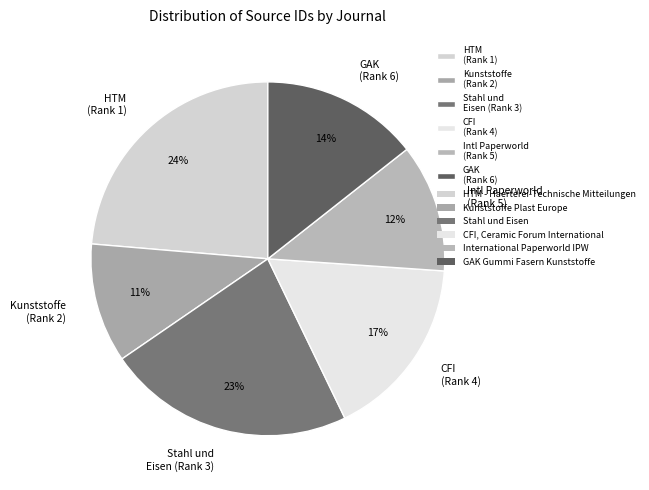

How many slices are in this pie chart?

6